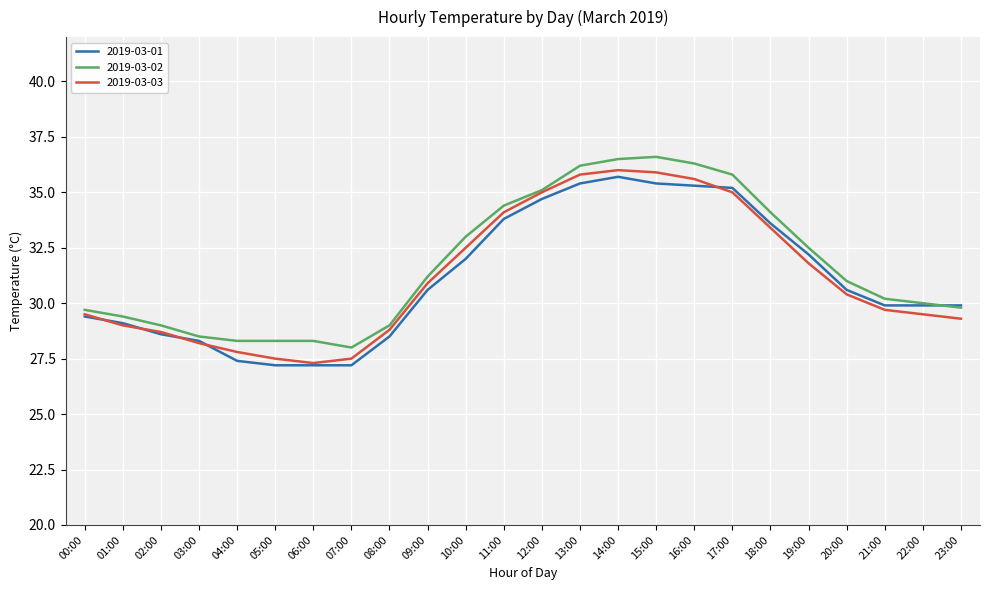

What are all the series names shown in the legend?

2019-03-01, 2019-03-02, 2019-03-03